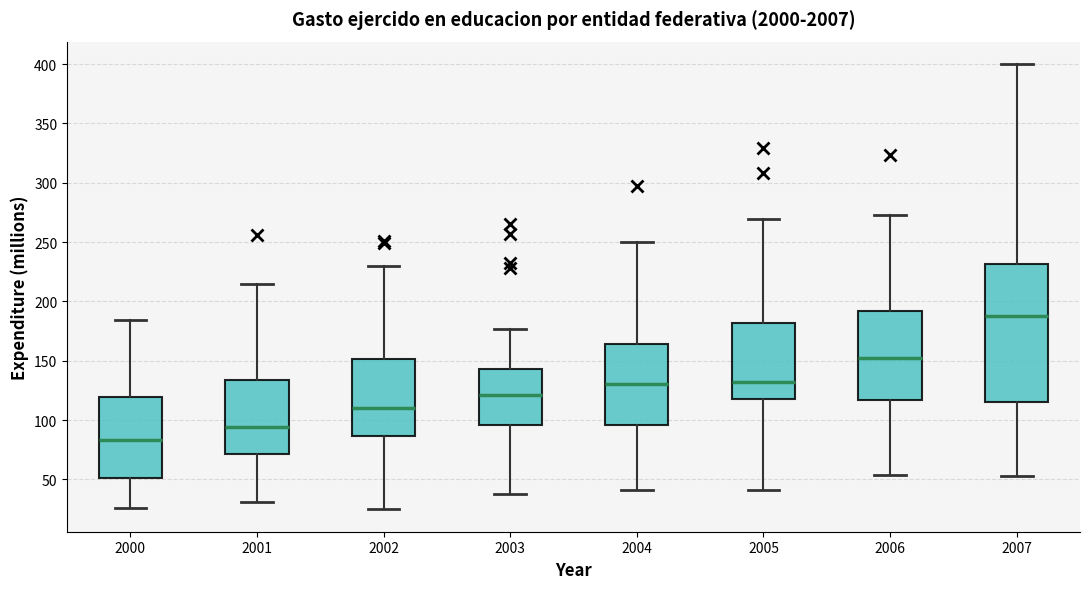

Comparing the boxes themselves (not the whiskers), which one is the tallest?

2007